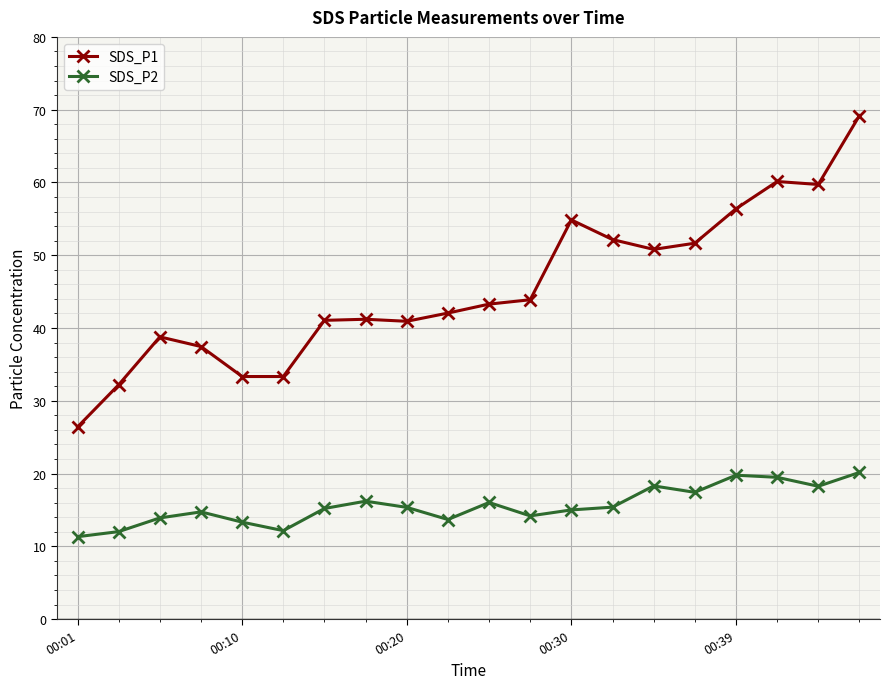

What is the average value of the SDS_P1 series?

45.4